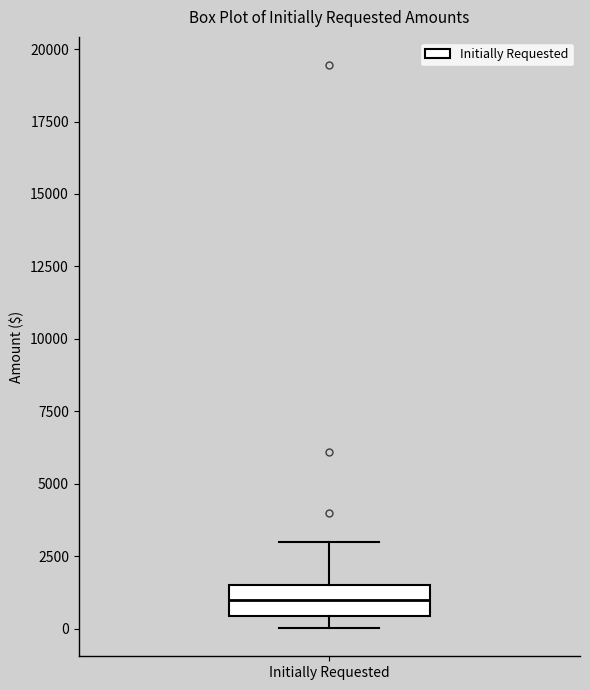

Transcribe this box plot: give where the median line is, the range the box spans, and where the two whiskers end, as read against the y-axis. The values are not printed on the chart, so give them approximately, as read against the axis.

median 1000, box 500 to 1500, whiskers 0 to 3000